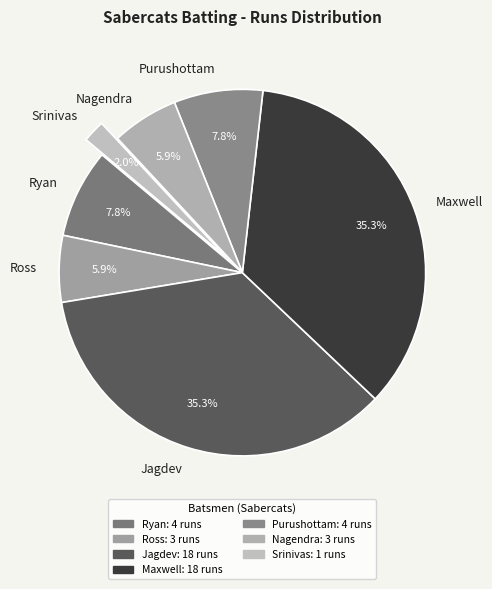

Is the sum of Ross and Maxwell greater than half?

No